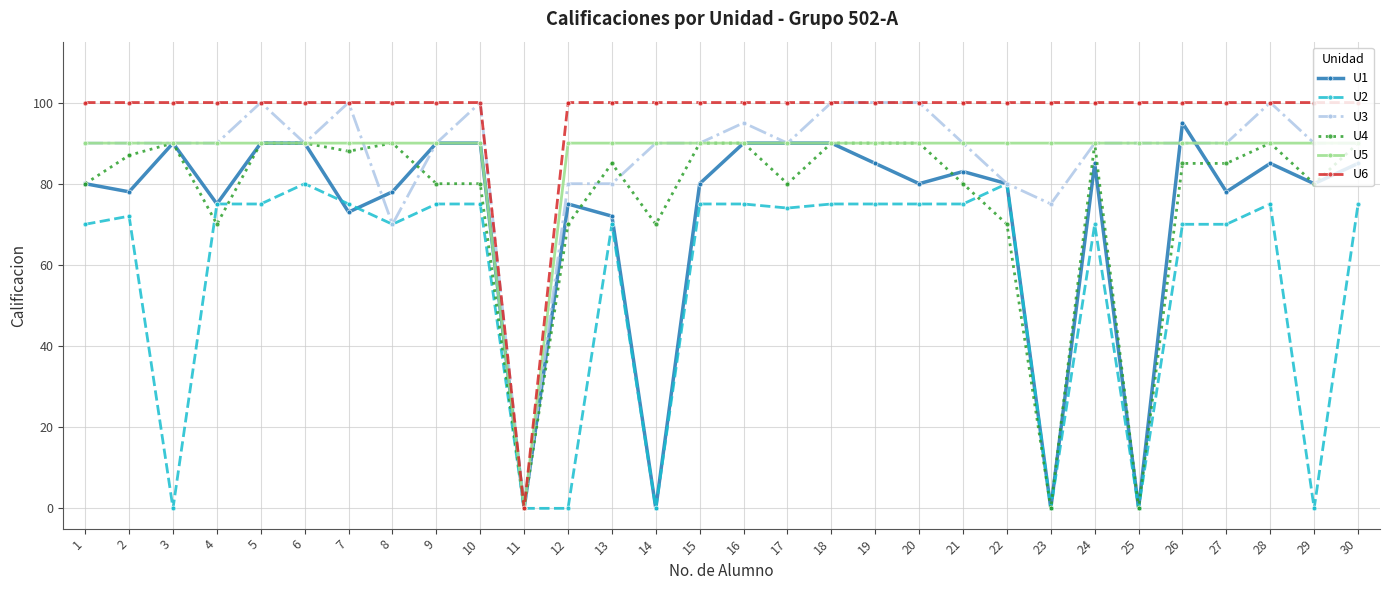

What is the value of the U2 point at the 16th from the left?

75